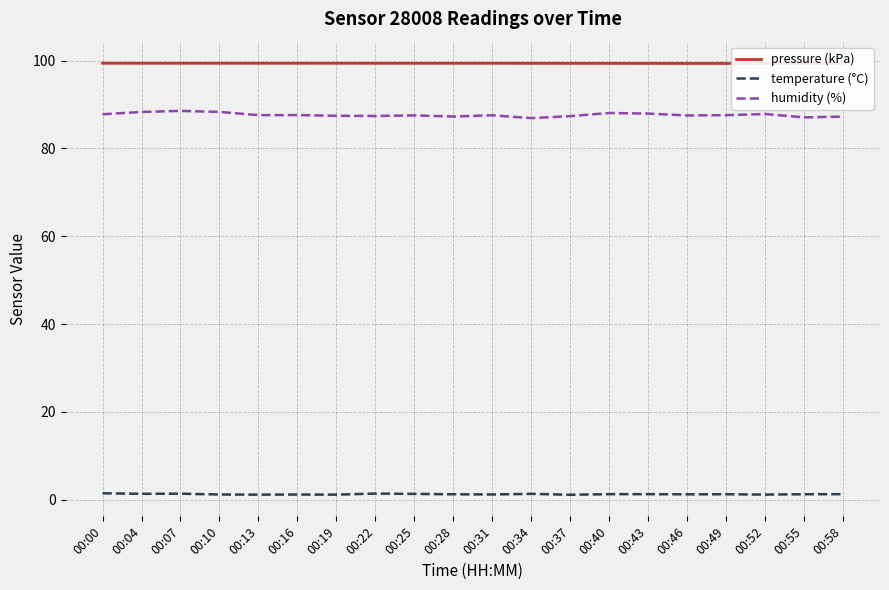

Reading right to left, transcribe all the data shown in this chart.

pressure (kPa): 00:58=99.3	00:55=99.3	00:52=99.3	00:49=99.3	00:46=99.3	00:43=99.3	00:40=99.4	00:37=99.4	00:34=99.4	00:31=99.4	00:28=99.4	00:25=99.4	00:22=99.4	00:19=99.4	00:16=99.4	00:13=99.4	00:10=99.4	00:07=99.4	00:04=99.4	00:00=99.4
temperature (°C): 00:58=1.2	00:55=1.2	00:52=1.2	00:49=1.2	00:46=1.2	00:43=1.3	00:40=1.3	00:37=1.1	00:34=1.3	00:31=1.2	00:28=1.2	00:25=1.3	00:22=1.4	00:19=1.1	00:16=1.2	00:13=1.1	00:10=1.2	00:07=1.4	00:04=1.3	00:00=1.5
humidity (%): 00:58=87.2	00:55=87.1	00:52=87.8	00:49=87.6	00:46=87.5	00:43=87.9	00:40=88.1	00:37=87.3	00:34=86.9	00:31=87.5	00:28=87.3	00:25=87.5	00:22=87.4	00:19=87.4	00:16=87.6	00:13=87.6	00:10=88.3	00:07=88.5	00:04=88.3	00:00=87.8